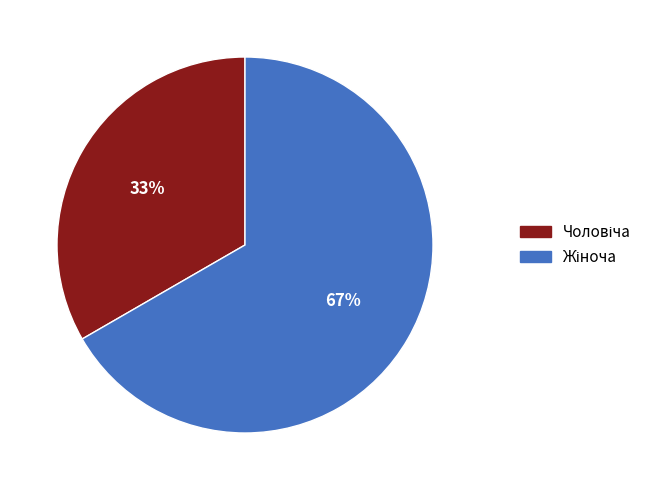

Is there any slice that represents more than half of the pie?

Yes